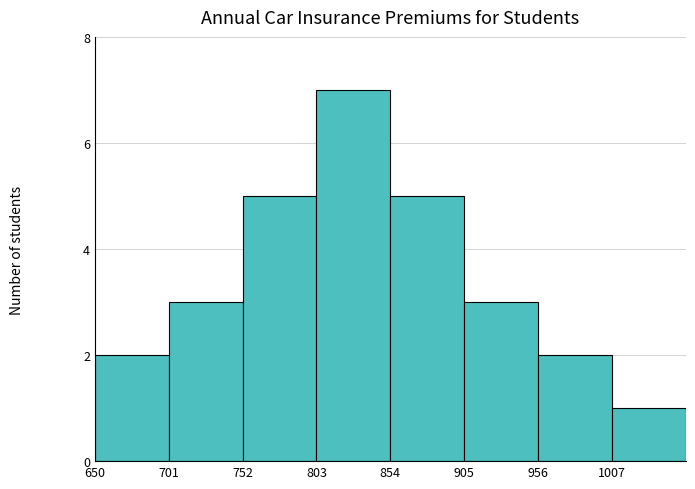

Which range on the x-axis has the tallest bar?

803 to 854